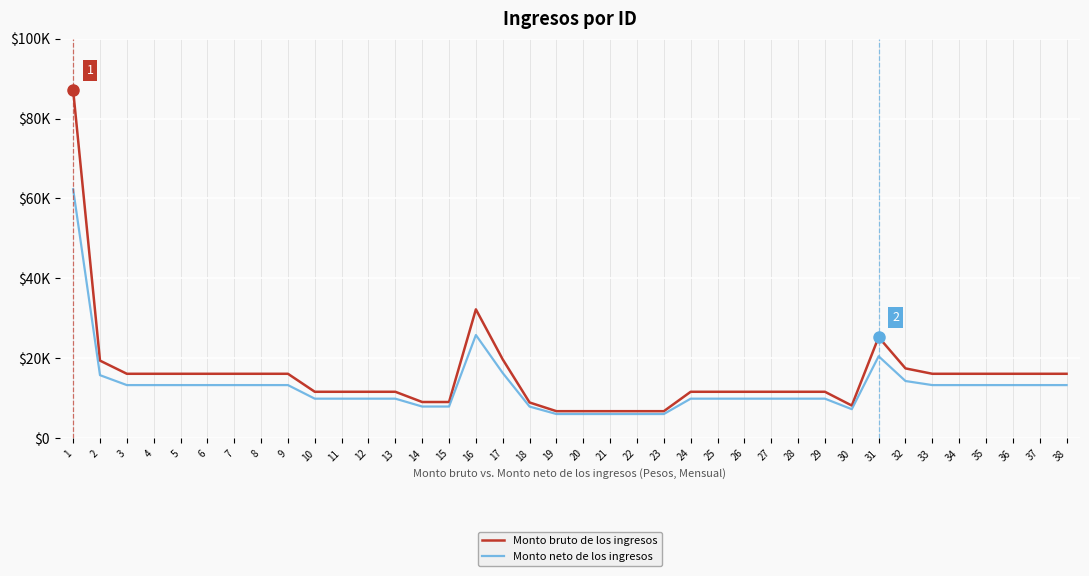

Does the chart display data point markers on the line(s)?

No